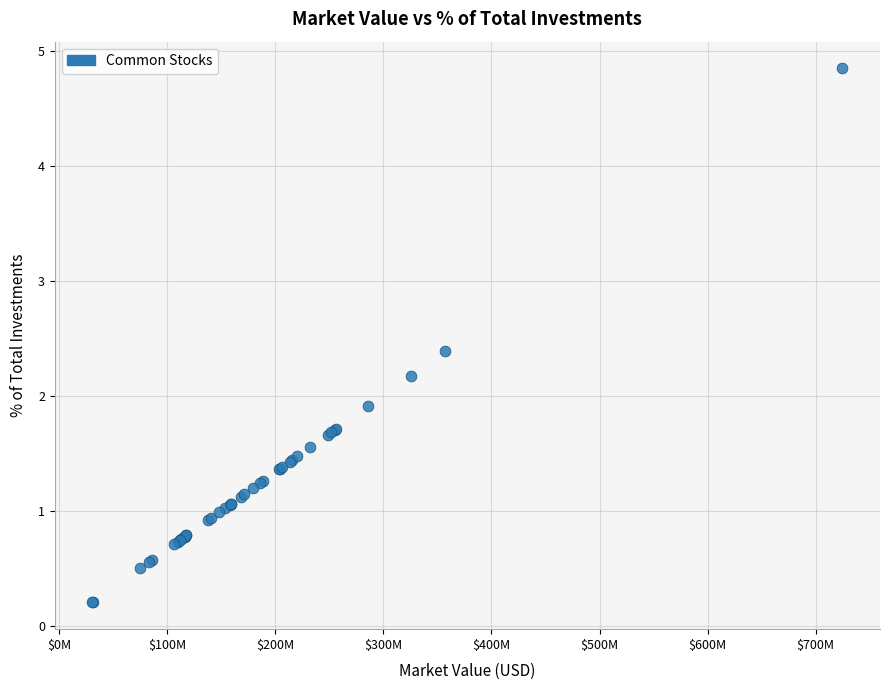

What Y value in the scatter plot is closest to 2?

1.9